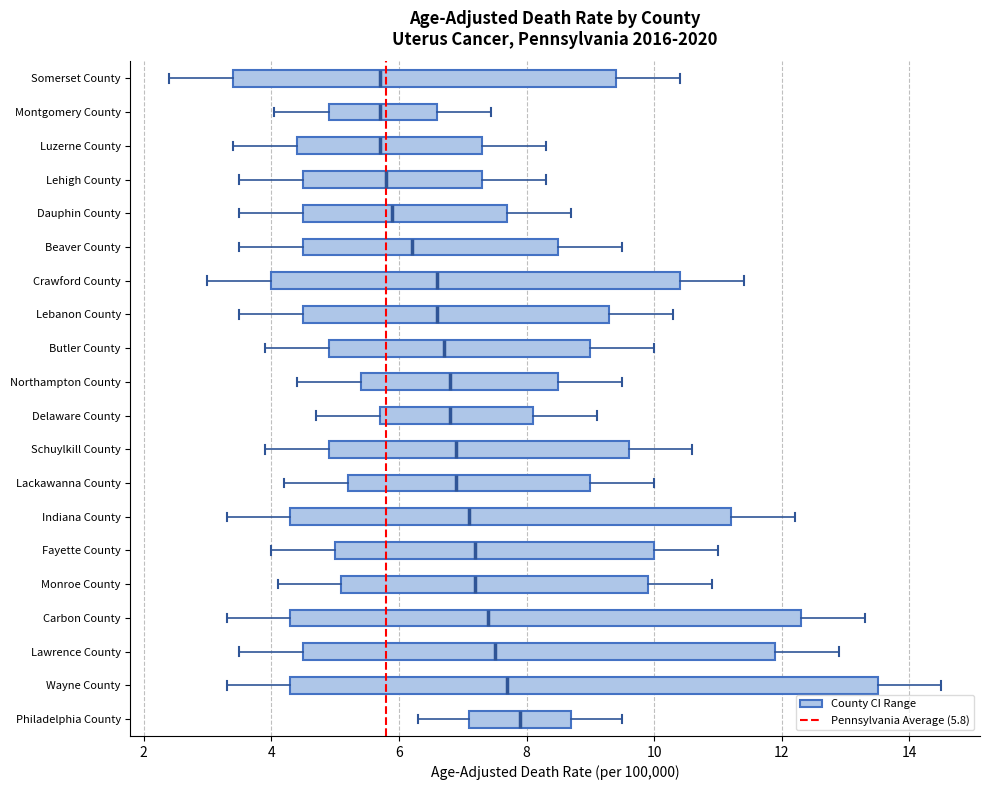

Comparing the boxes themselves (not the whiskers), which one is the widest?

Wayne County